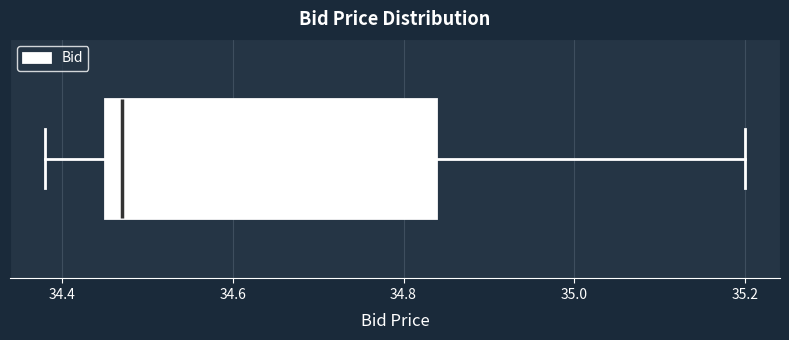

Transcribe this box plot: give where the median line is, the range the box spans, and where the two whiskers end, as read against the x-axis. The values are not printed on the chart, so give them approximately, as read against the axis.

median 34.48, box 34.46 to 34.84, whiskers 34.38 to 35.20